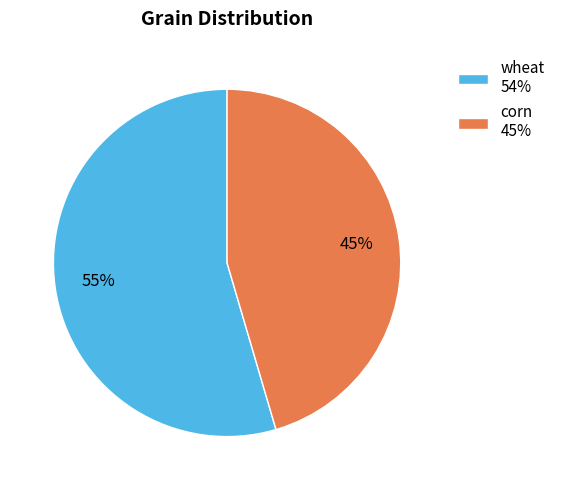

Is there any slice that represents more than half of the pie?

Yes